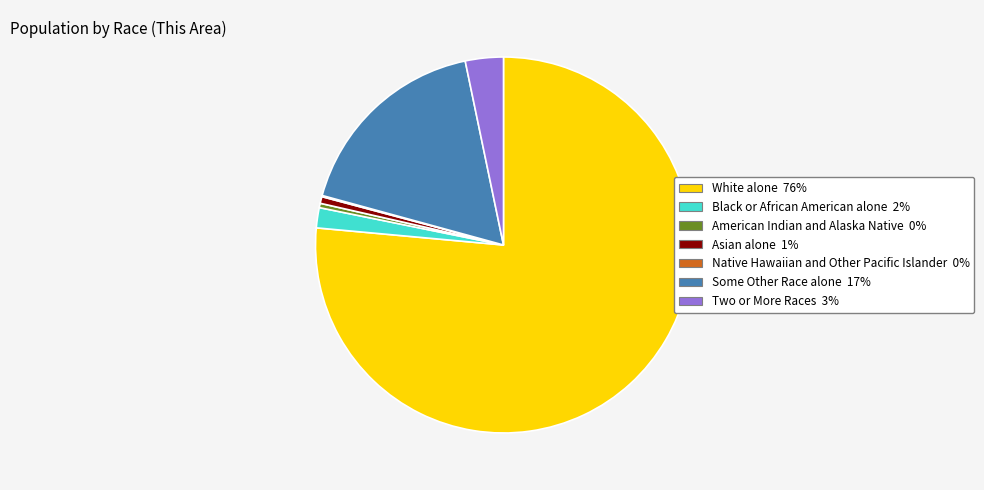

Is Some Other Race alone the majority of the pie?

No